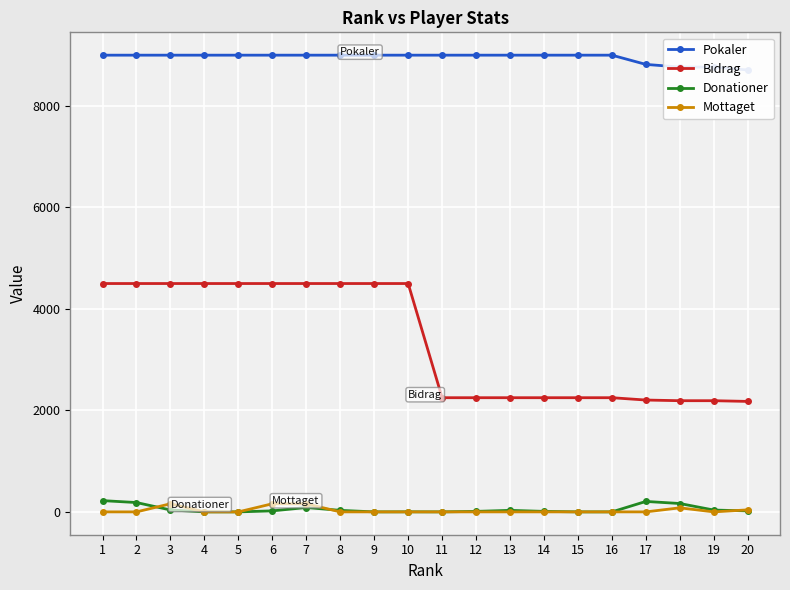

True or false: Bidrag and Donationer cross at least once.

False